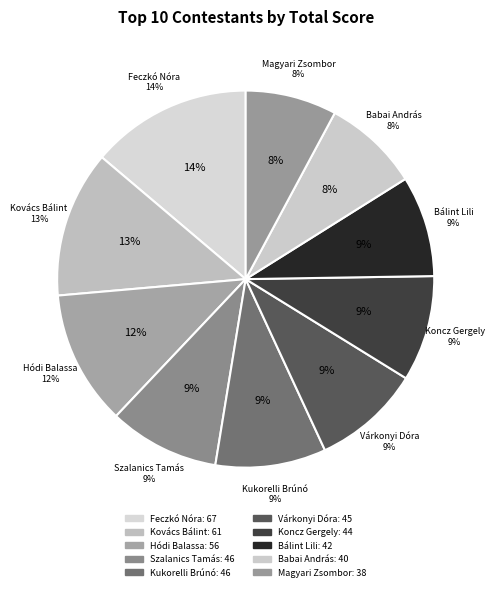

What is the change in value from Várkonyi Dóra to Babai András?

-5